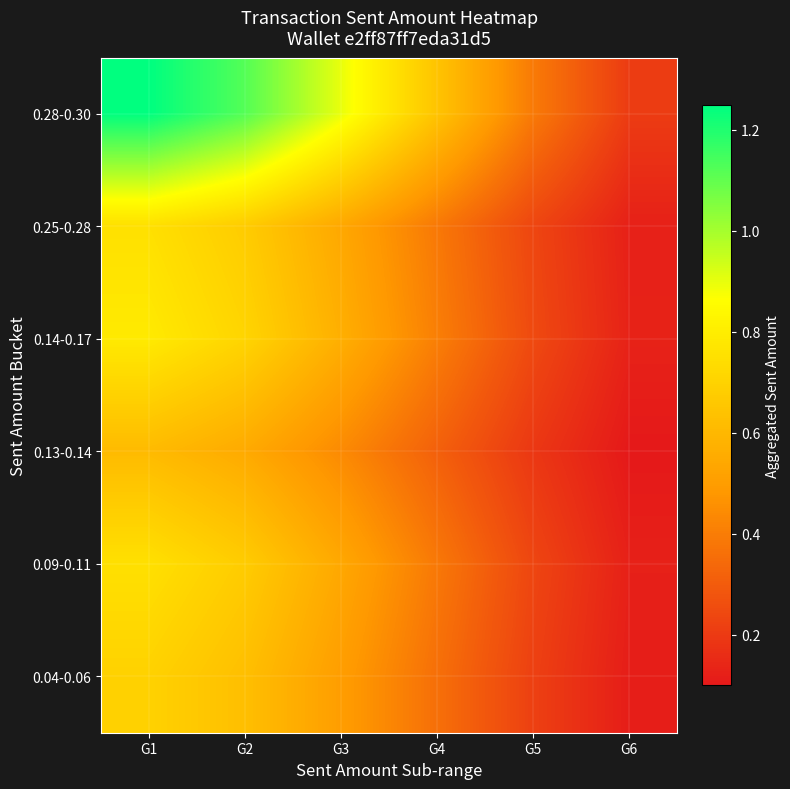

Which category has the lowest value across all series?

G6